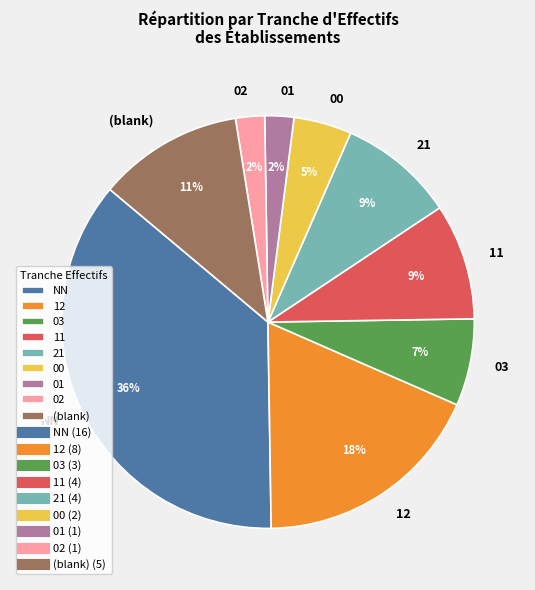

How many slices are in this pie chart?

9